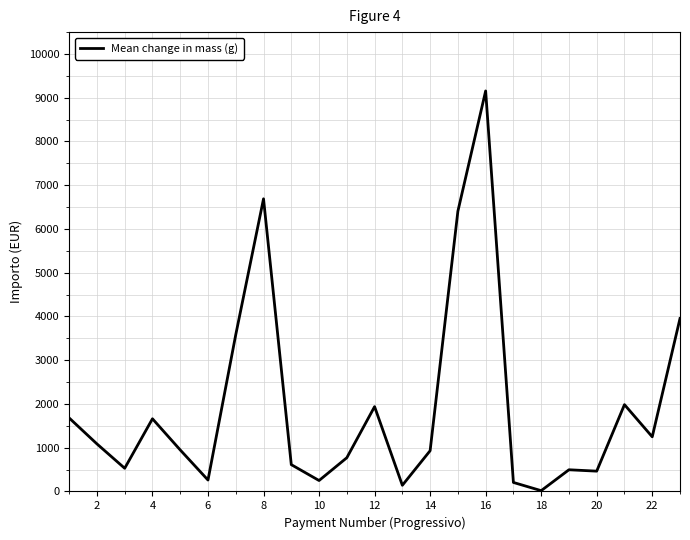

What is the maximum value shown in the chart?

9155.5